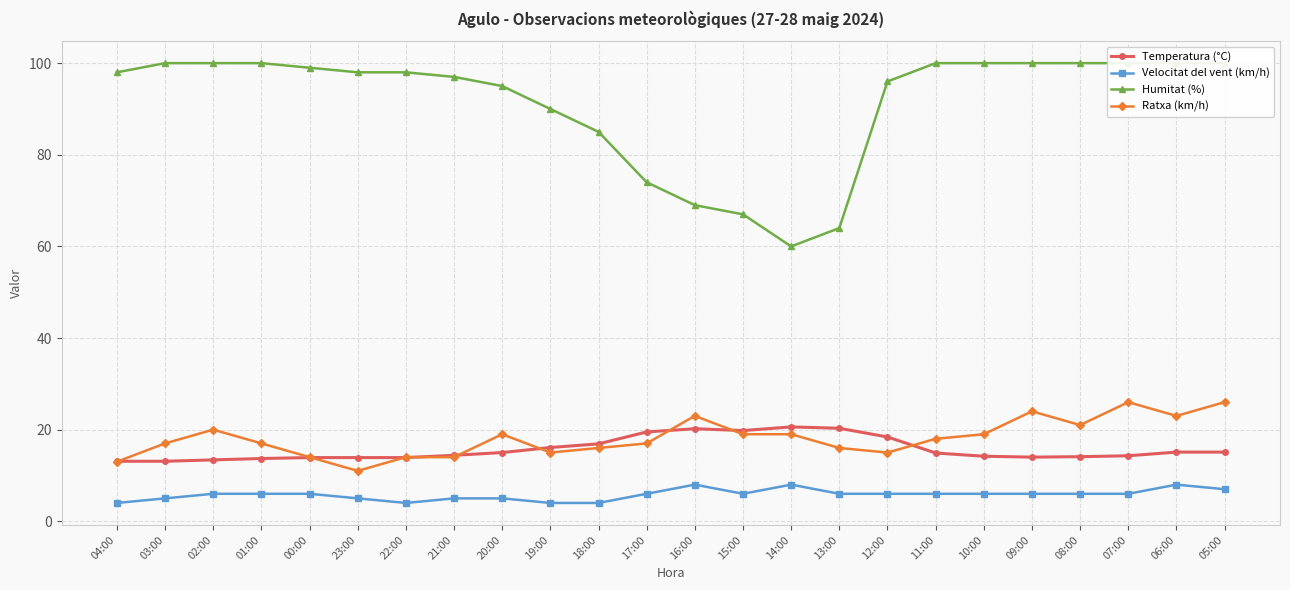

At which category does Humitat (%) reach its first local valley?

14:00